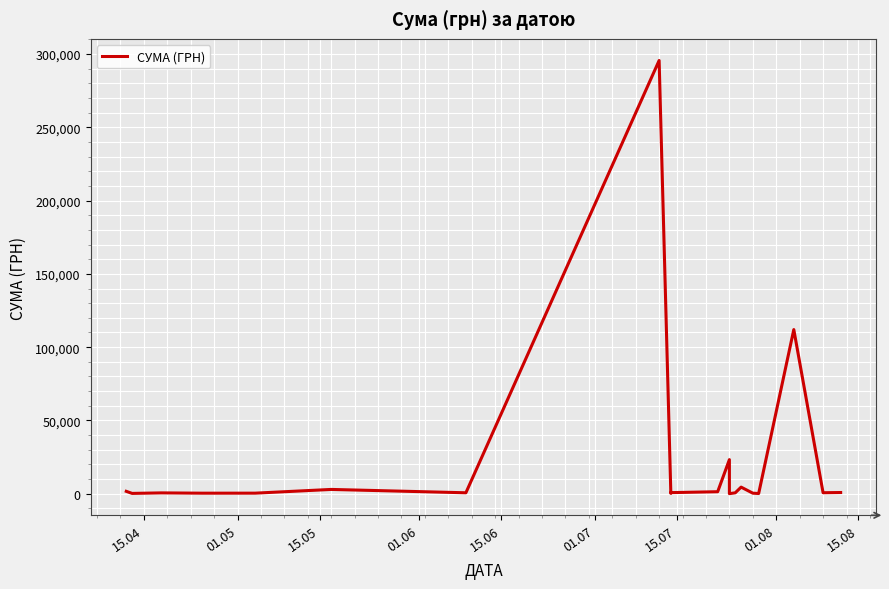

What is the maximum value shown in the chart?

295638.6